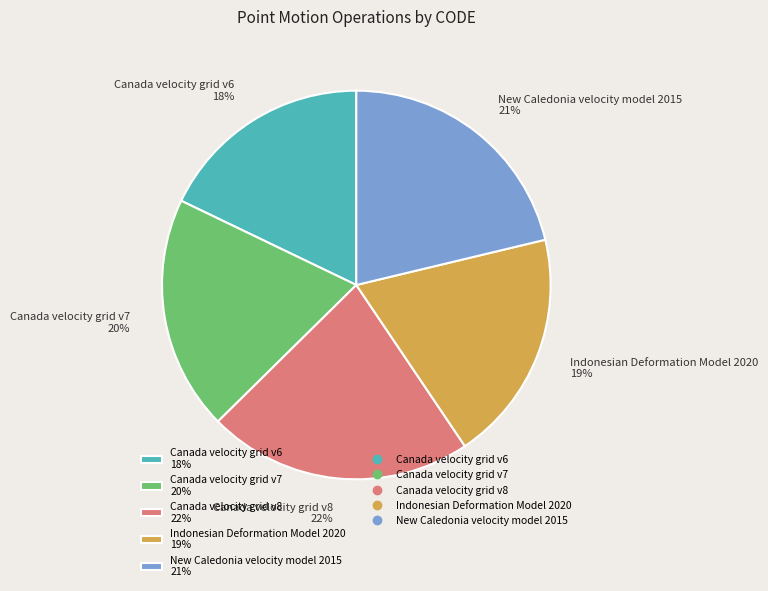

What is the smallest slice in the pie chart?

Canada velocity grid v6